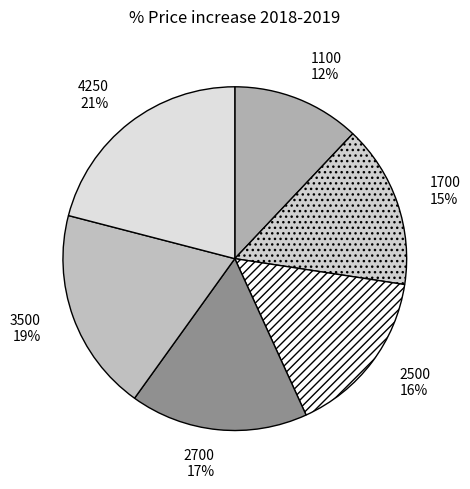

What is the ratio of the value at 2700 to the value at 1700?

1.1